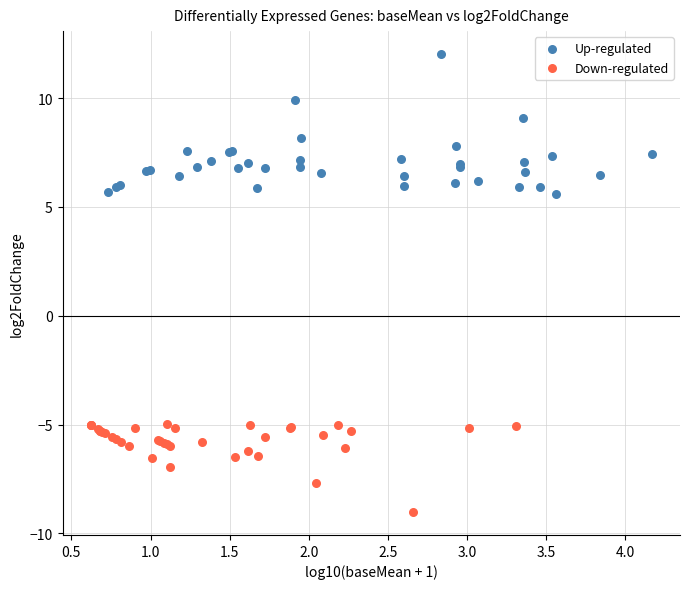

Which series contains the highest Y value?

Up-regulated